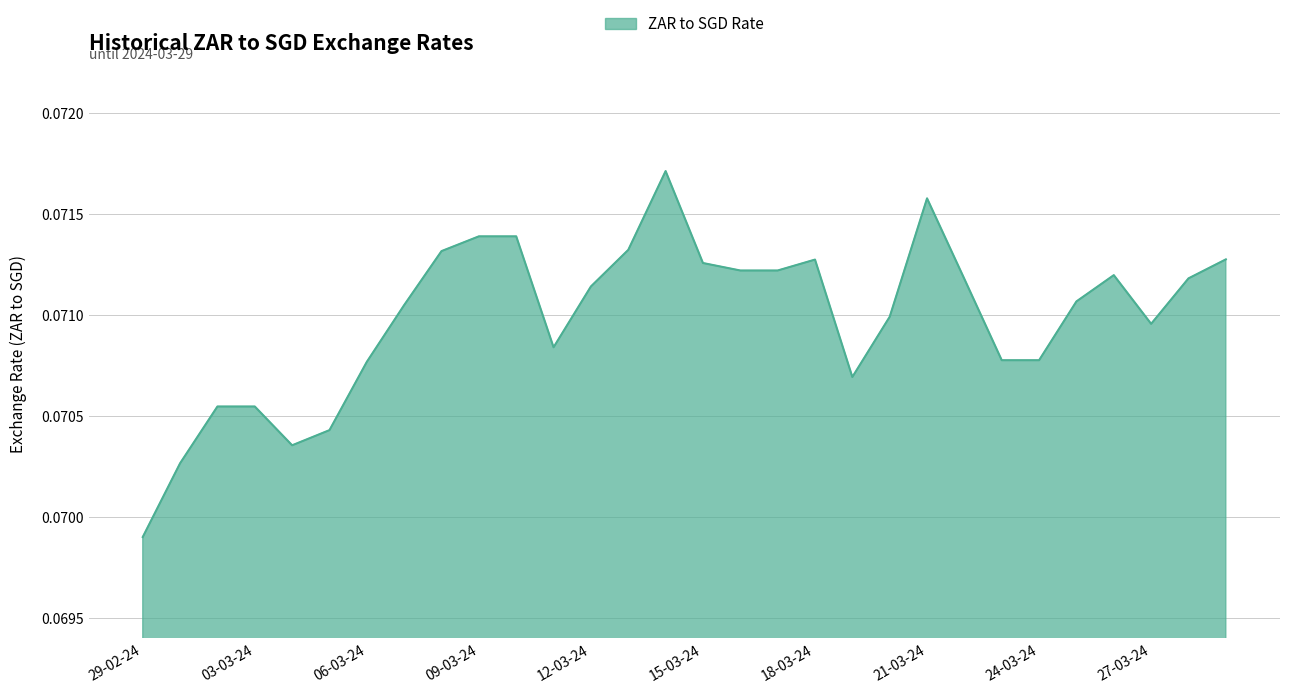

How many lines are shown in the chart?

1